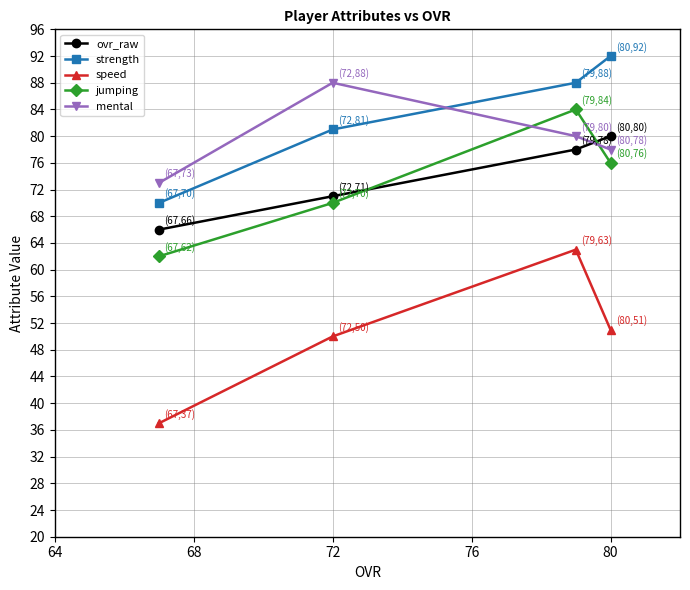

Reading left to right, what are all the values shown in this chart?

ovr_raw: 66	71	78	80
strength: 70	81	88	92
speed: 37	50	63	51
jumping: 62	70	84	76
mental: 73	88	80	78